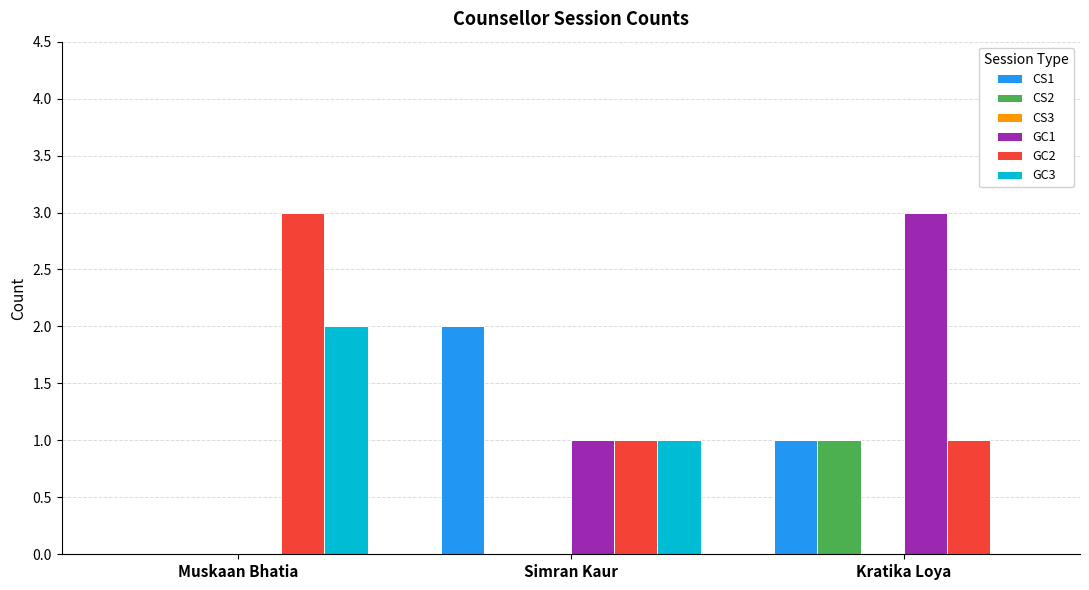

Where does the GC3 series first go above 1?

Muskaan Bhatia